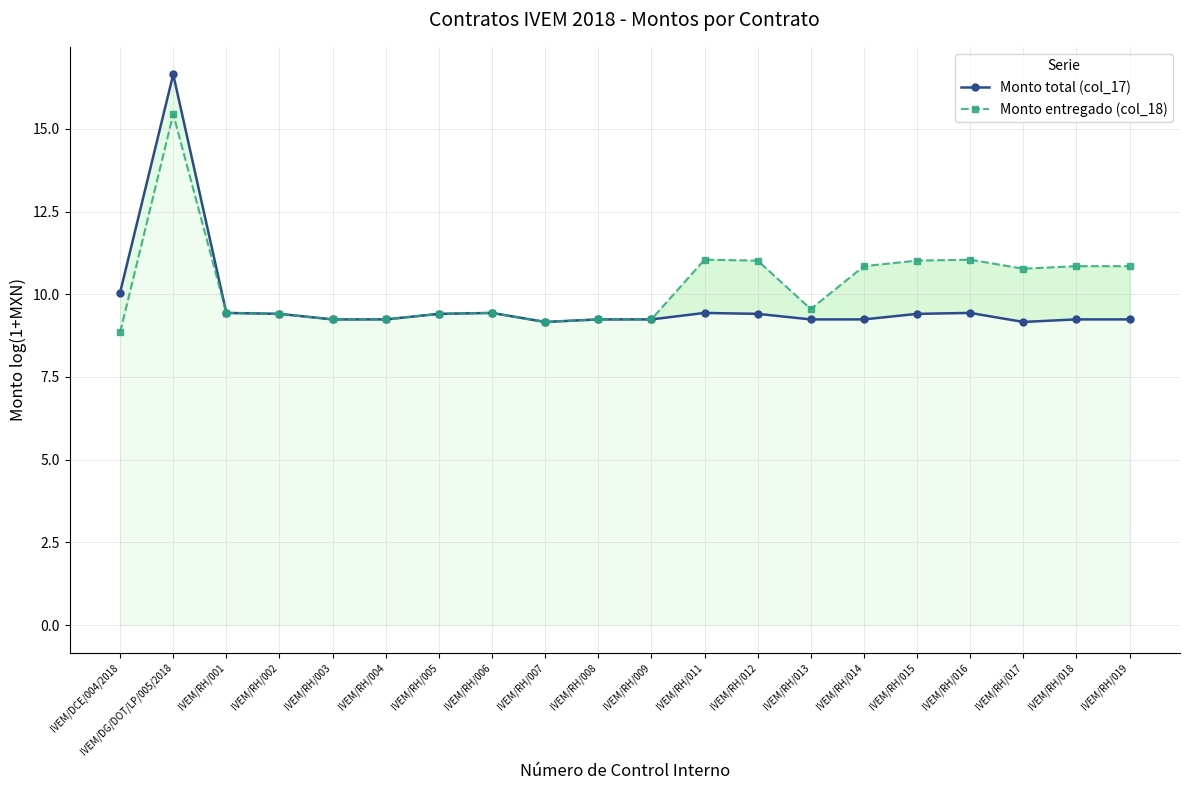

Does the chart have visible grid lines?

Yes